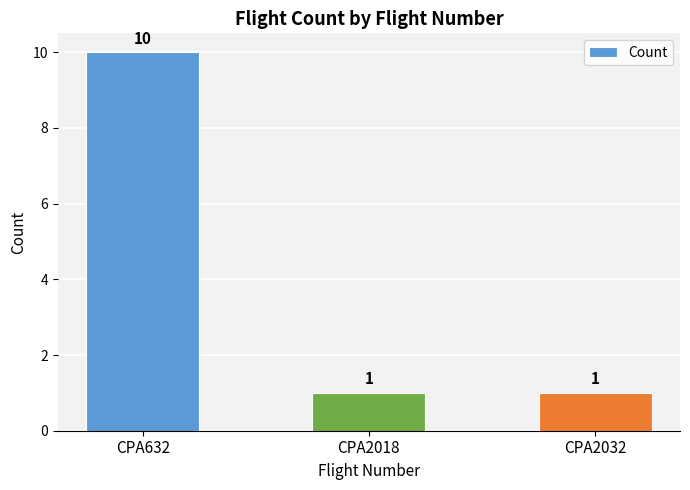

Does the chart contain stacked bars?

No